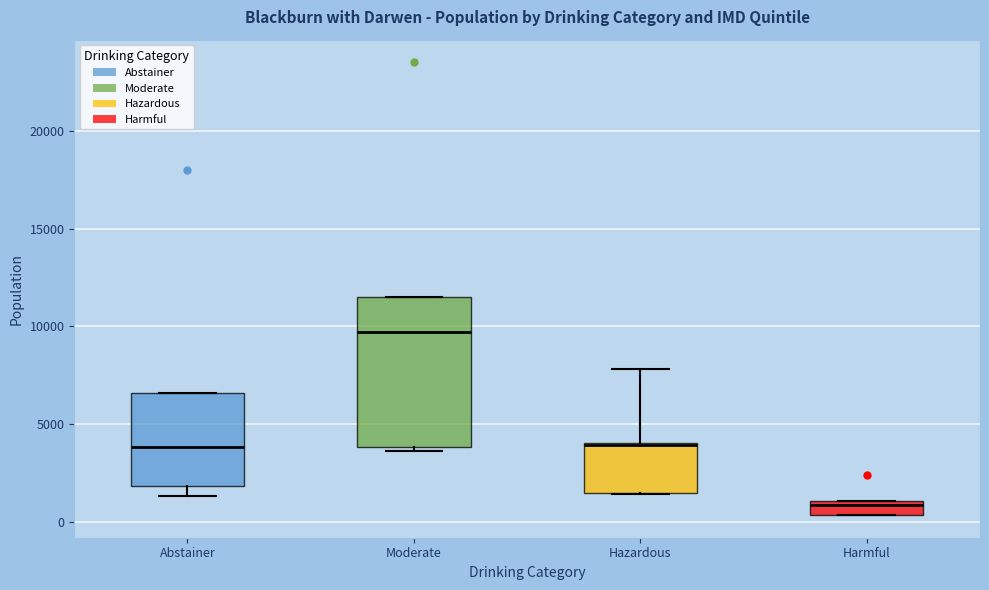

Which box is the tallest, from its lower edge to its upper edge?

Moderate